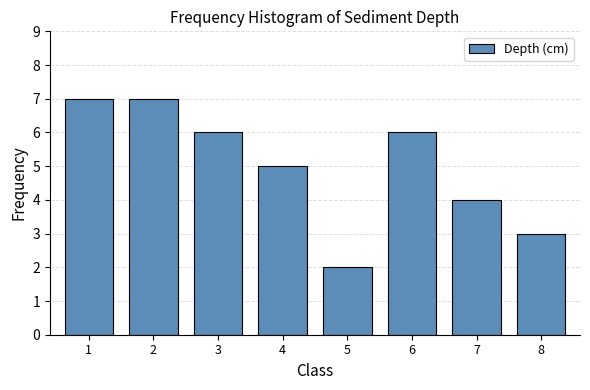

Reading right to left, what are all the values shown in this chart?

8=3	7=4	6=6	5=2	4=5	3=6	2=7	1=7